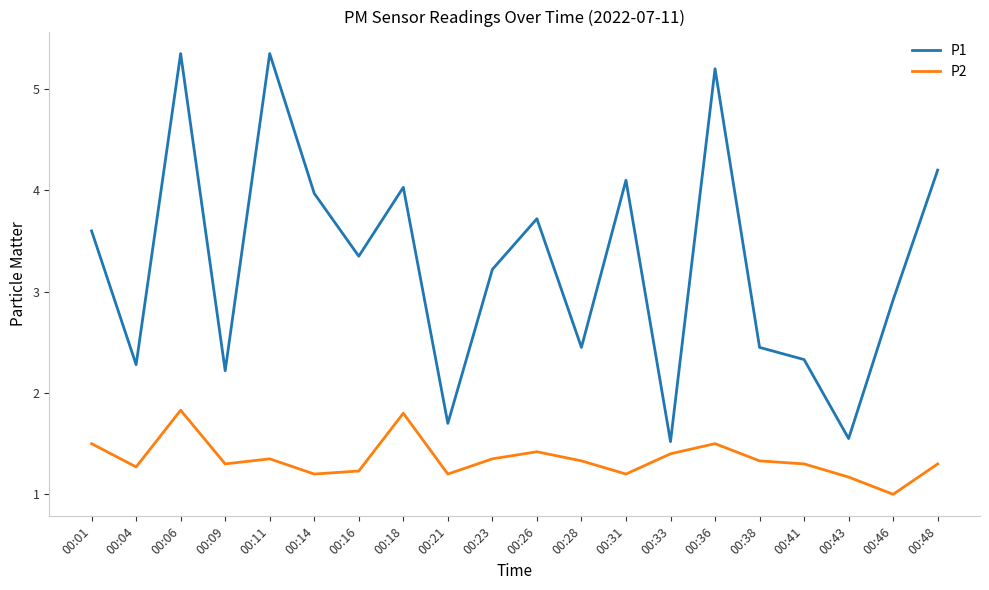

What is the average value of the P1 series?

3.3